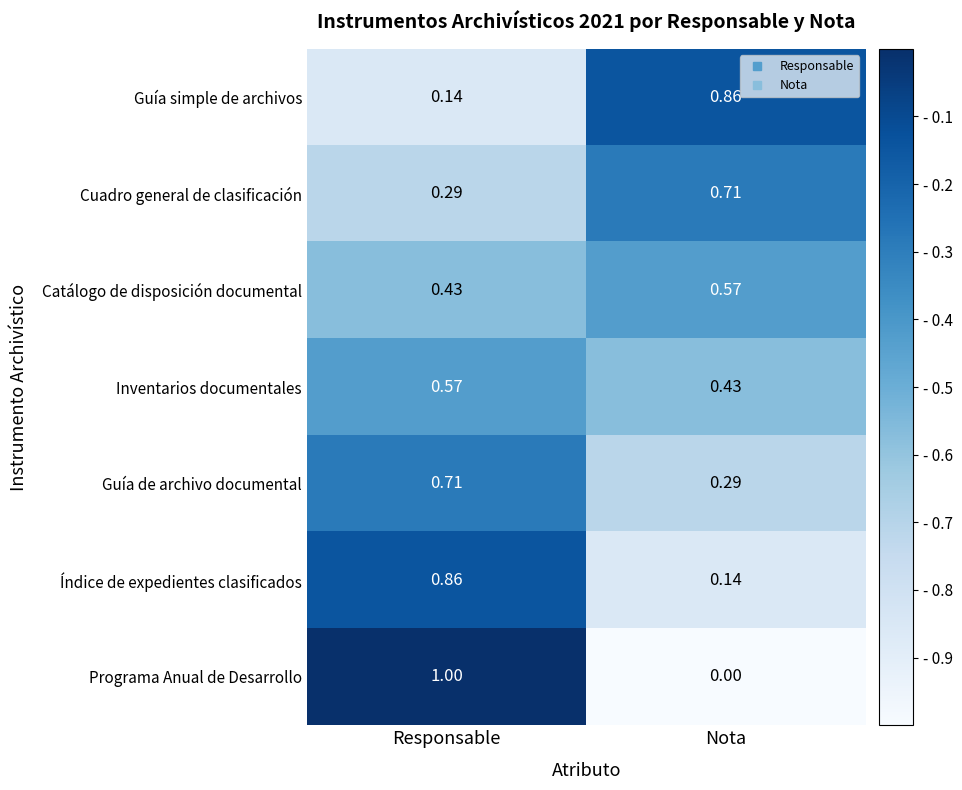

At which category is the sum across all series the highest?

Responsable